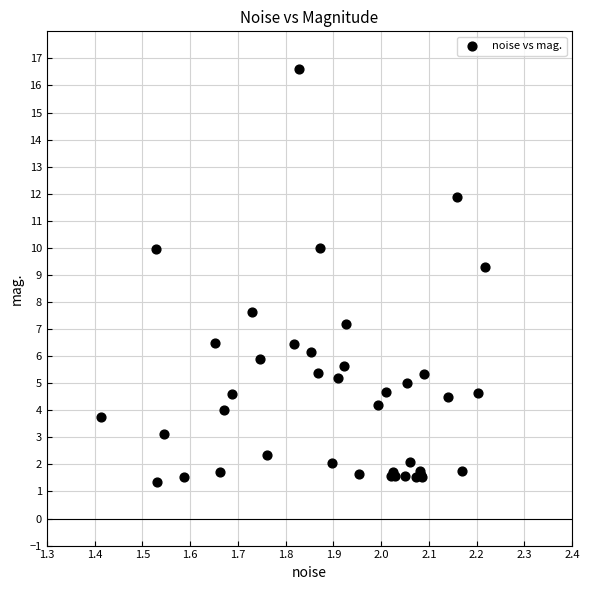

What Y value in the scatter plot is closest to 8?

7.6